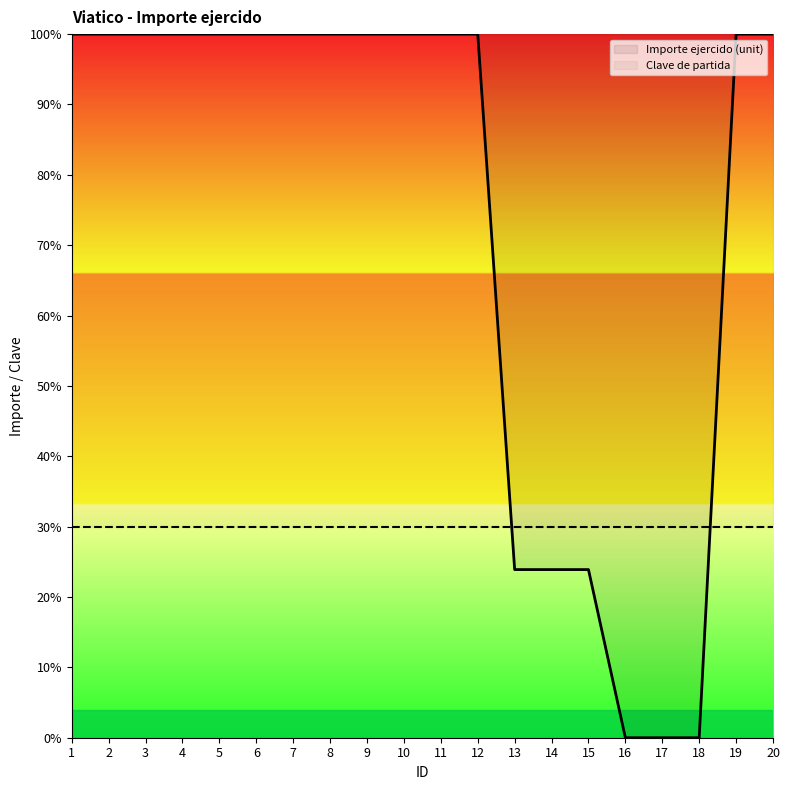

True or false: Clave de partida and Importe ejercido (unit) cross at least once.

True